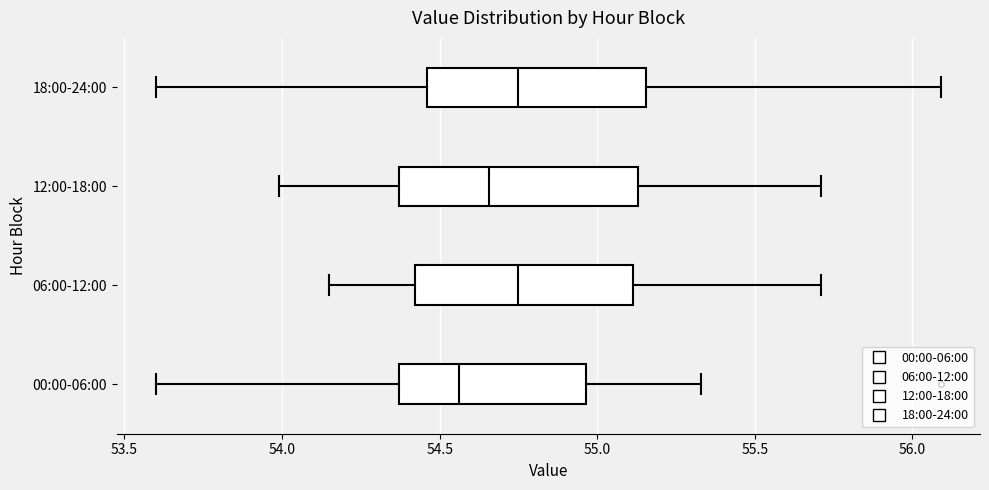

Where is the left edge of the box for 12:00-18:00 on the x-axis? The values are not printed on the chart, so give them approximately, as read against the axis.

54.35